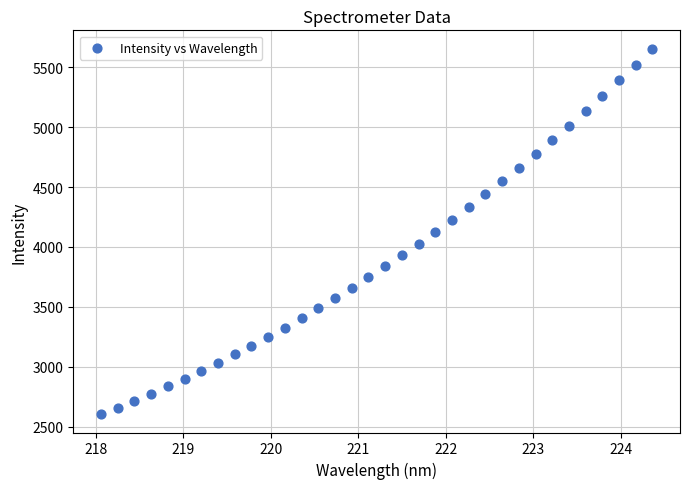

What is the range of X values (max minus min)?

6.3